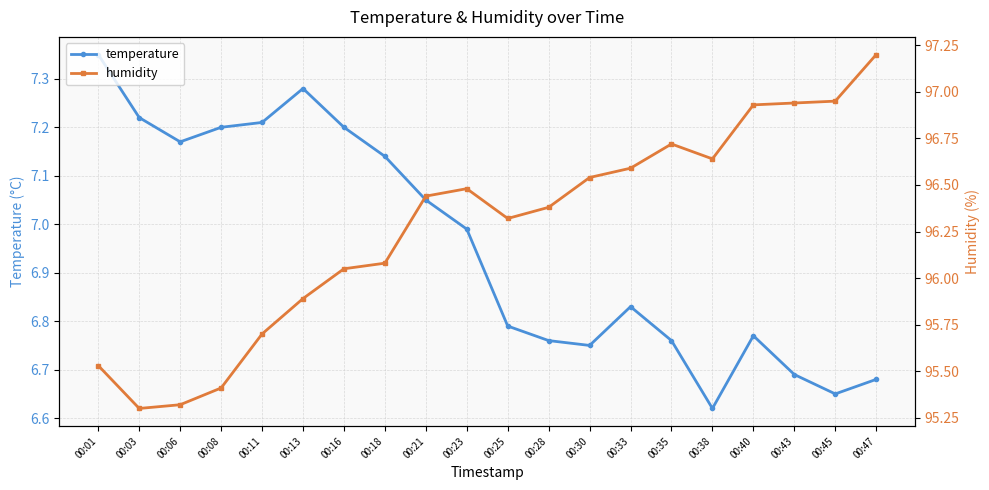

At which label does humidity first exceed 96?

00:16